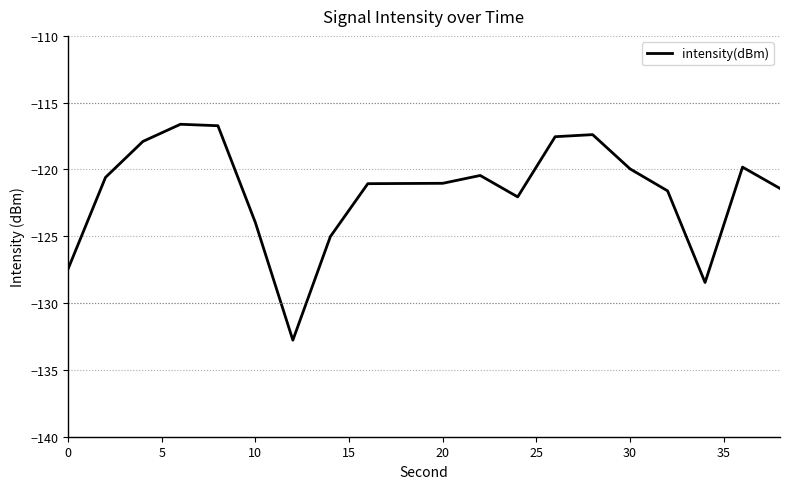

True or false: the data has more than 0 interior local peaks.

True